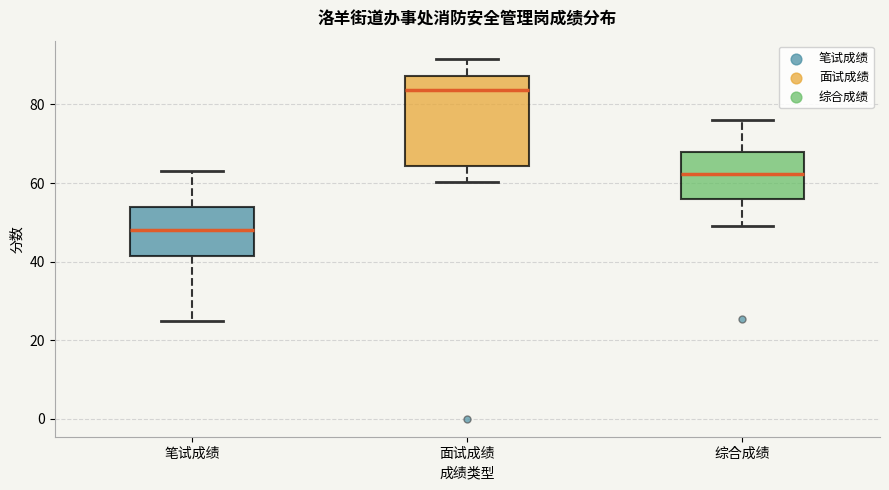

Reading left to right, read every box against the y-axis: the position of its median line, the range the box covers, and the ends of its whiskers. The values are not printed on the chart, so give them approximately, as read against the axis.

笔试成绩: median 48, box 42 to 54, whiskers 26 to 64
面试成绩: median 84, box 64 to 88, whiskers 60 to 92
综合成绩: median 62, box 56 to 68, whiskers 50 to 76